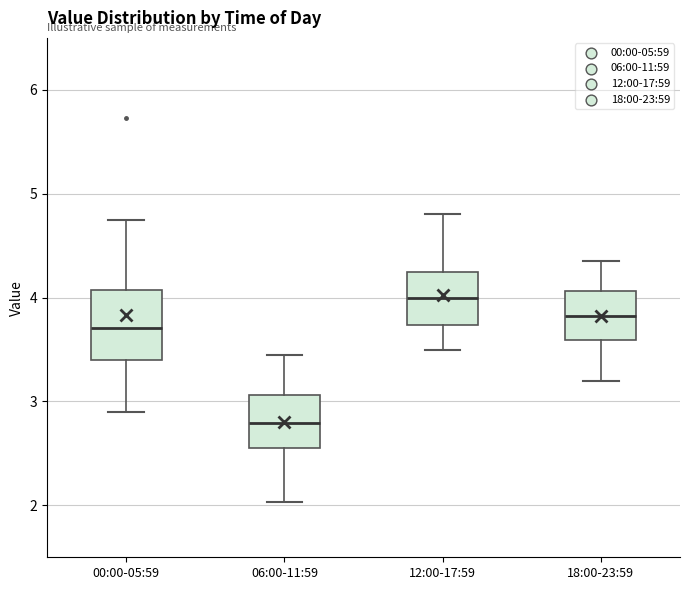

Reading left to right, transcribe this box plot: for each box, give where its median line is, the range the box spans, and where its two whiskers end, as read against the y-axis. The values are not printed on the chart, so give them approximately, as read against the axis.

00:00-05:59: median 3.7, box 3.4 to 4.1, whiskers 2.9 to 4.8
06:00-11:59: median 2.8, box 2.6 to 3.1, whiskers 2.0 to 3.5
12:00-17:59: median 4.0, box 3.7 to 4.3, whiskers 3.5 to 4.8
18:00-23:59: median 3.8, box 3.6 to 4.1, whiskers 3.2 to 4.4